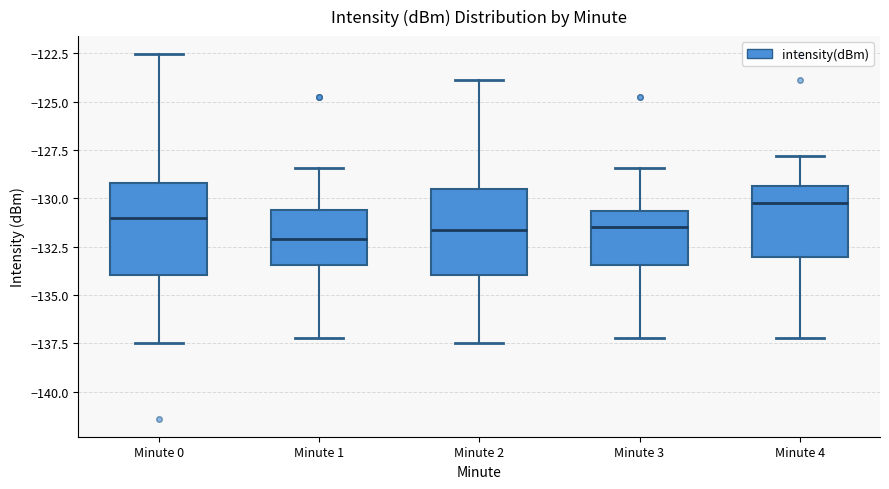

Which box's median line is the highest?

Minute 4